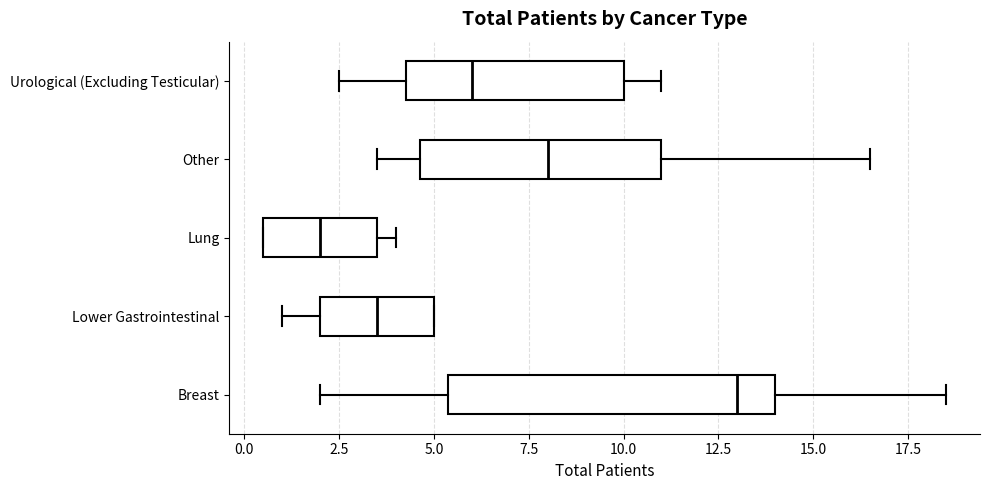

Reading bottom to top, transcribe this box plot: for each box, give where its median line is, the range the box spans, and where its two whiskers end, as read against the x-axis. The values are not printed on the chart, so give them approximately, as read against the axis.

Breast: median 13.0, box 5.5 to 14.0, whiskers 2.0 to 18.5
Lower Gastrointestinal: median 3.5, box 2.0 to 5.0, whiskers 1.0 to 5.0
Lung: median 2.0, box 0.5 to 3.5, whiskers 0.5 to 4.0
Other: median 8.0, box 4.5 to 11.0, whiskers 3.5 to 16.5
Urological (Excluding Testicular): median 6.0, box 4.5 to 10.0, whiskers 2.5 to 11.0